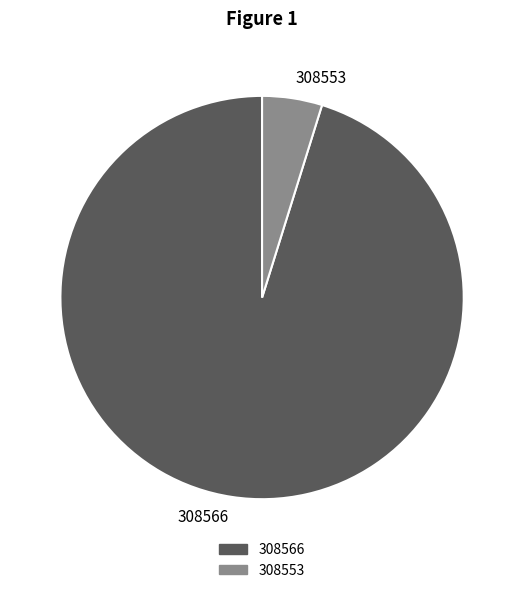

Rank the categories by value from highest to lowest.

308566, 308553